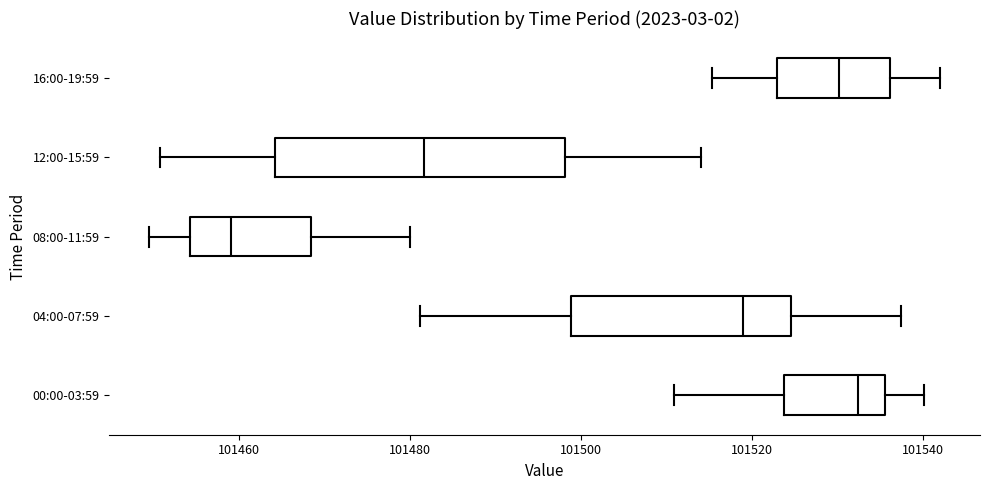

Reading bottom to top, read every box against the x-axis: the position of its median line, the range the box covers, and the ends of its whiskers. The values are not printed on the chart, so give them approximately, as read against the axis.

00:00-03:59: median 101532, box 101524 to 101536, whiskers 101510 to 101540
04:00-07:59: median 101518, box 101498 to 101524, whiskers 101482 to 101538
08:00-11:59: median 101460, box 101454 to 101468, whiskers 101450 to 101480
12:00-15:59: median 101482, box 101464 to 101498, whiskers 101450 to 101514
16:00-19:59: median 101530, box 101522 to 101536, whiskers 101516 to 101542